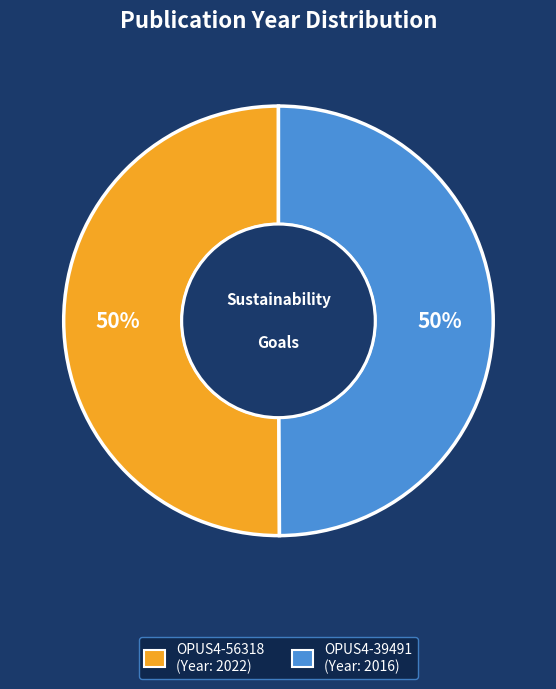

Do OPUS4-56318 and OPUS4-39491 together represent more than half of the pie?

Yes